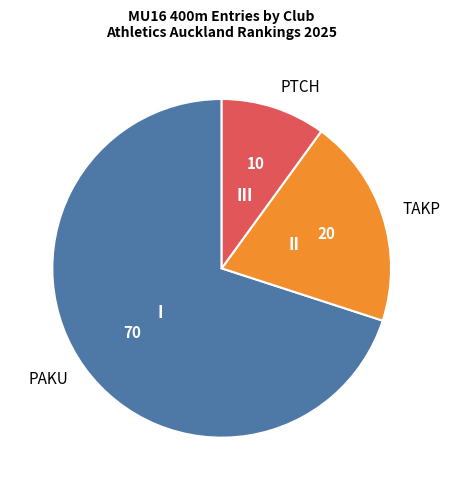

What is the ratio of the value at TAKP to the value at PAKU?

0.3